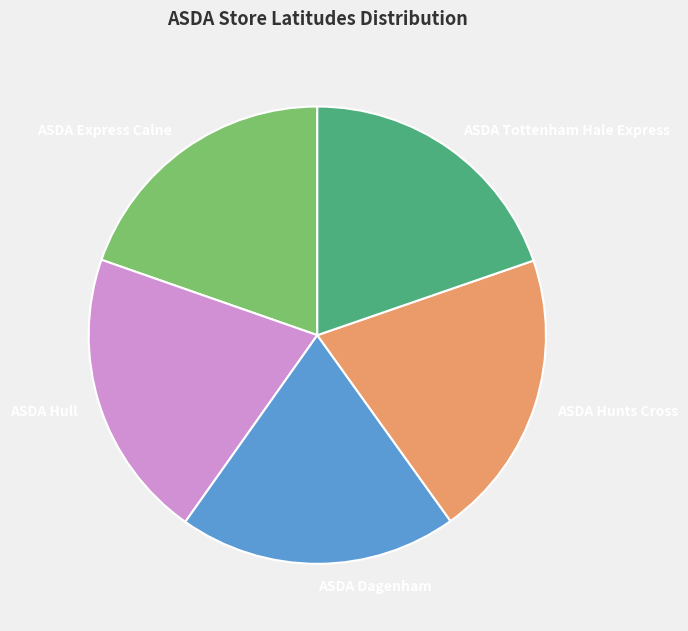

Count the number of slices in the pie.

5